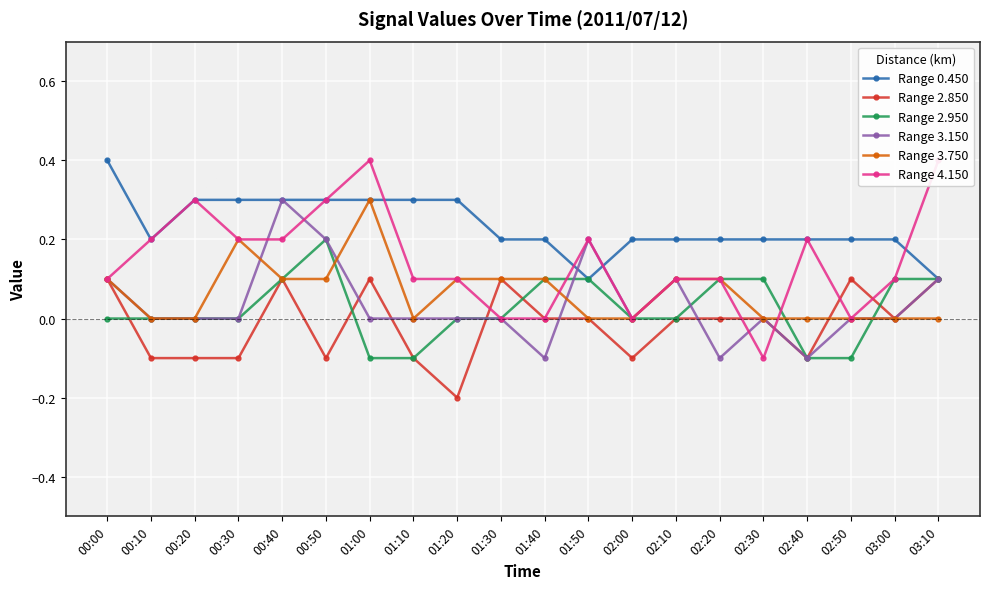

What is the label of the 8th point from the right?

02:00